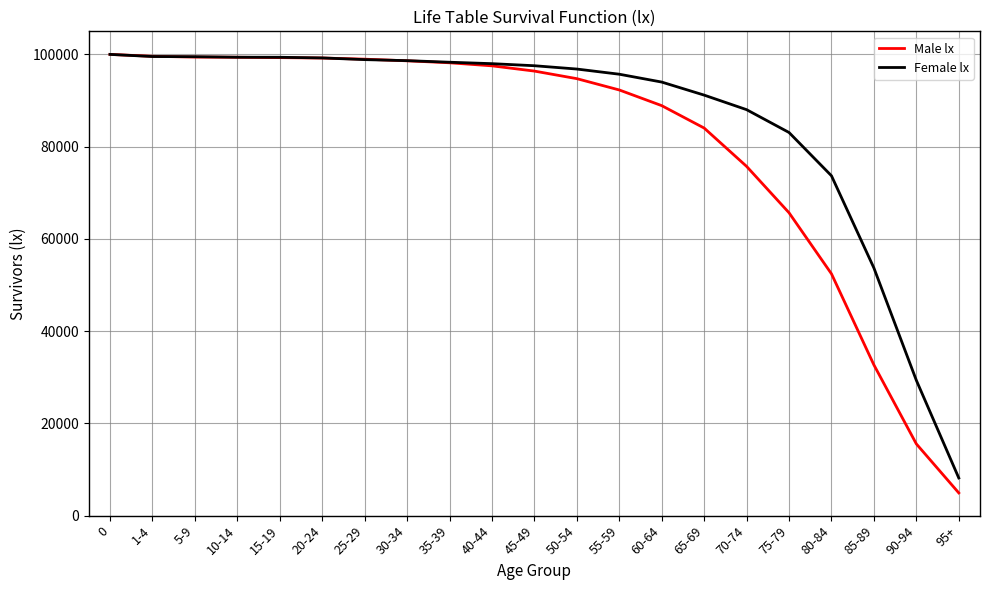

What is the approximate value of Male lx at 20-24?

99214